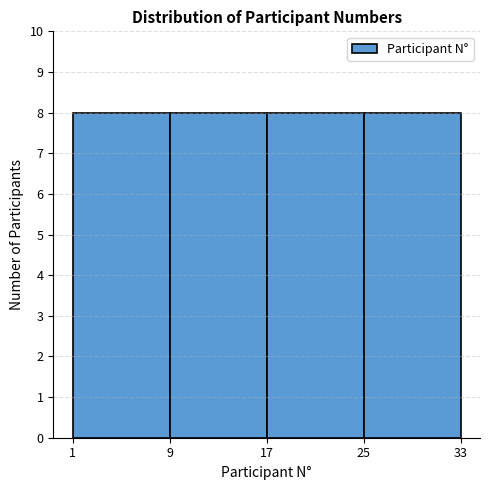

Reading left to right, transcribe this chart: for each bar, give the range it covers on the x-axis and its height. The values are not printed on the chart, so give them approximately, as read against the axis.

1 to 9: 8
9 to 17: 8
17 to 25: 8
25 to 33: 8